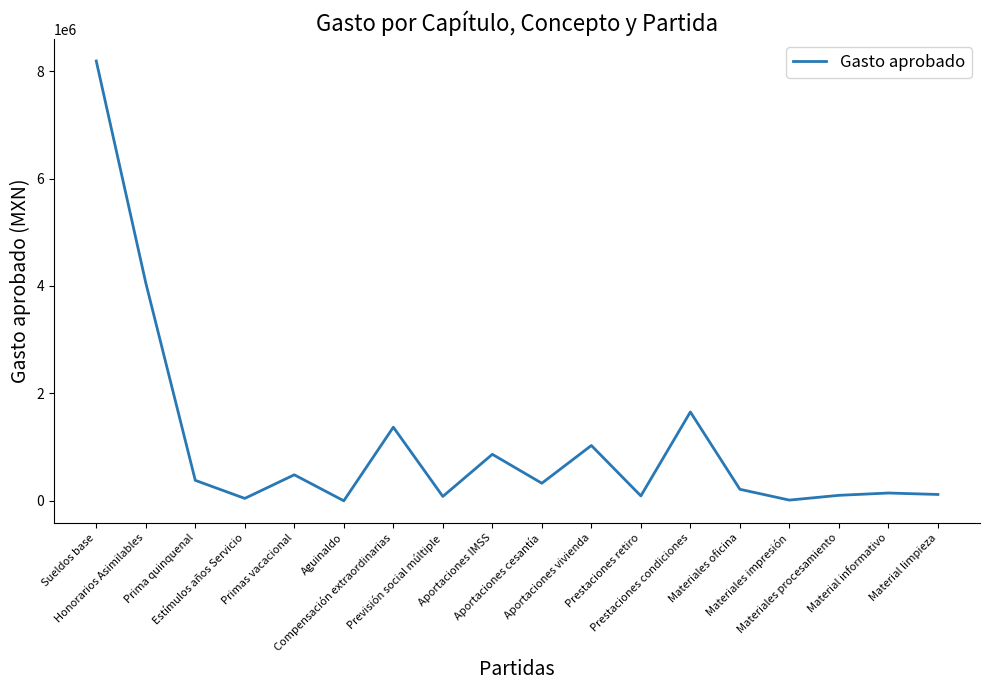

True or false: there are more than 0 points higher than both neighbors.

True